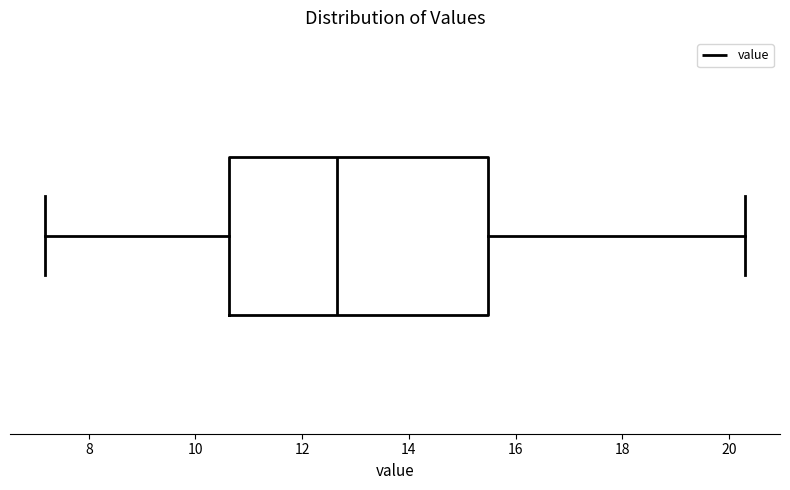

Where is the left edge of the box on the x-axis? The values are not printed on the chart, so give them approximately, as read against the axis.

10.6